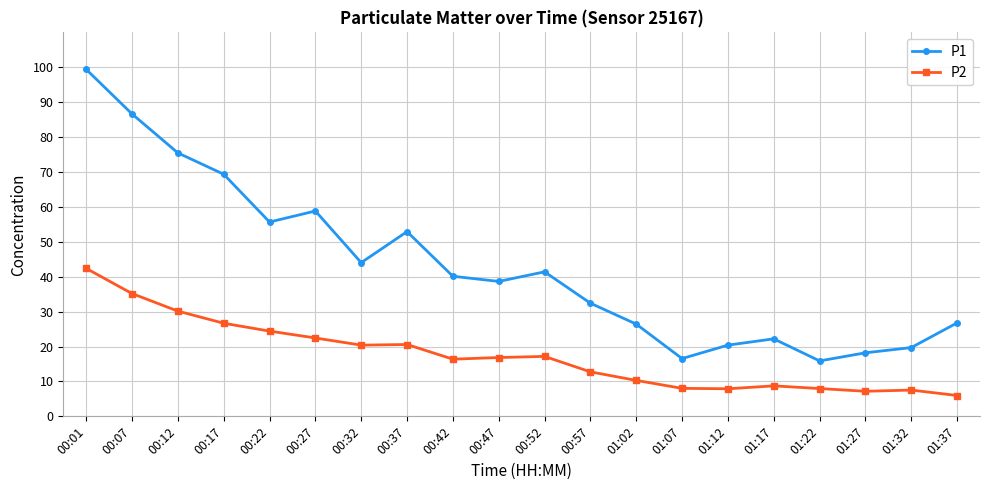

Is this an area chart (filled region under the line)?

No